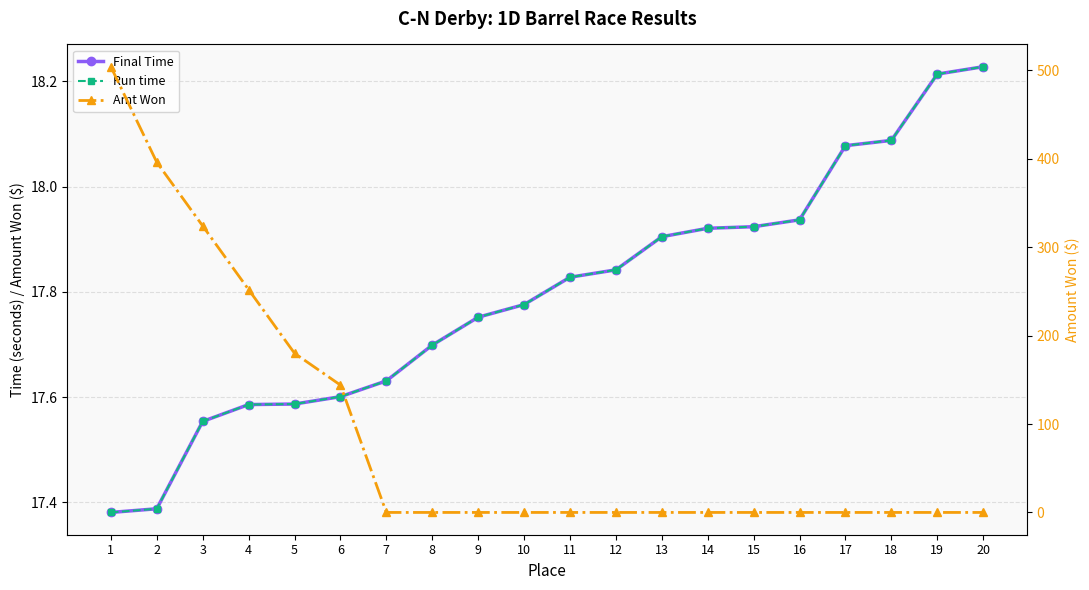

The value of Final Time at 3 is 17.6. True or false?

True